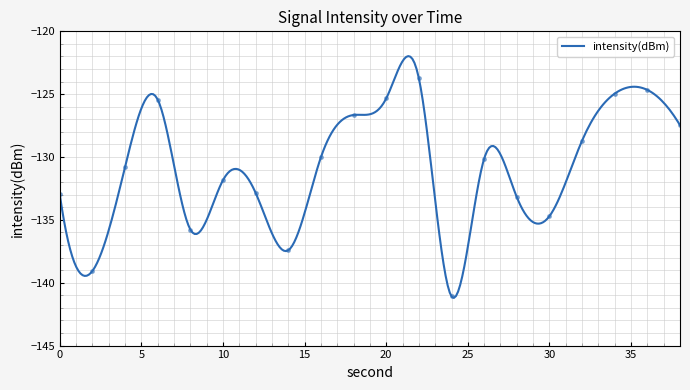

What is the sum of all values?

-2616.8